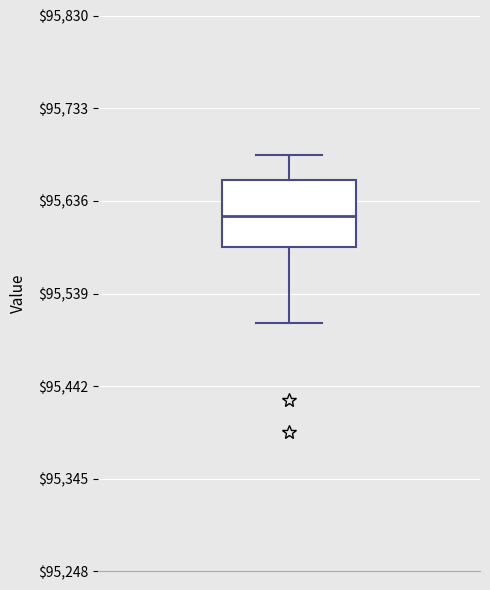

Transcribe this box plot: give where the median line is, the range the box spans, and where the two whiskers end, as read against the y-axis. The values are not printed on the chart, so give them approximately, as read against the axis.

median 95620, box 95590 to 95660, whiskers 95510 to 95680